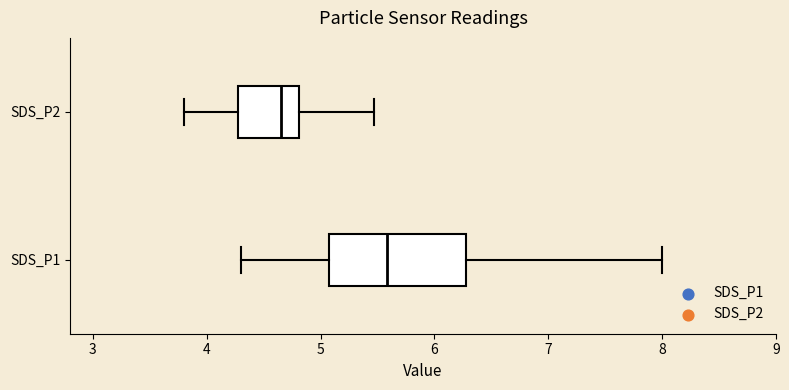

Reading bottom to top, read every box against the x-axis: the position of its median line, the range the box covers, and the ends of its whiskers. The values are not printed on the chart, so give them approximately, as read against the axis.

SDS_P1: median 5.6, box 5.1 to 6.3, whiskers 4.3 to 8.0
SDS_P2: median 4.7, box 4.3 to 4.8, whiskers 3.8 to 5.5